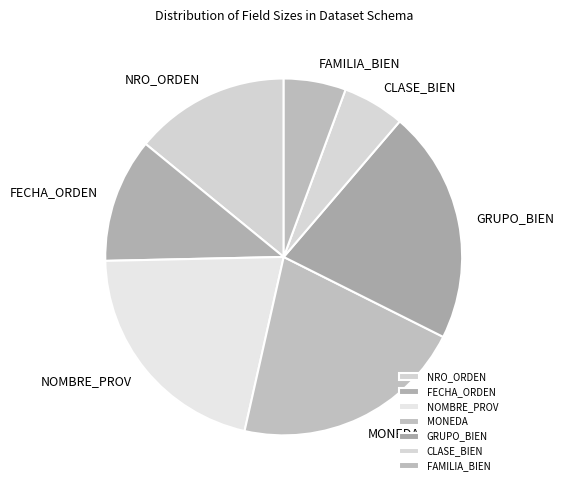

Approximately how many times larger is the value at NRO_ORDEN compared to CLASE_BIEN?

2.5